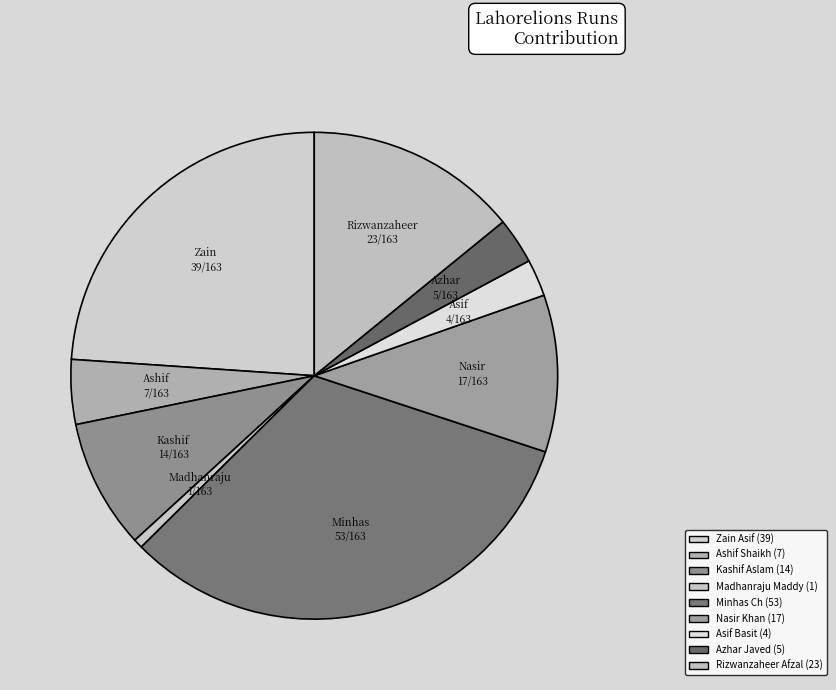

Does Azhar Javed represent more than half of the total?

No